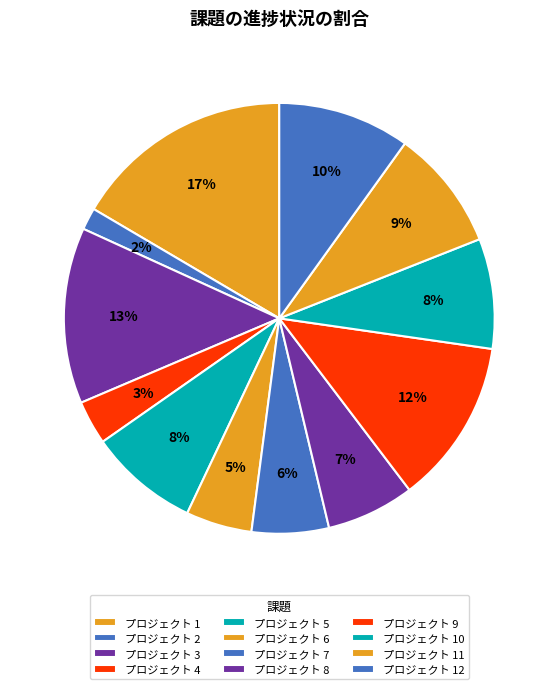

To the nearest percent, what percentage of the pie is プロジェクト 7?

6%